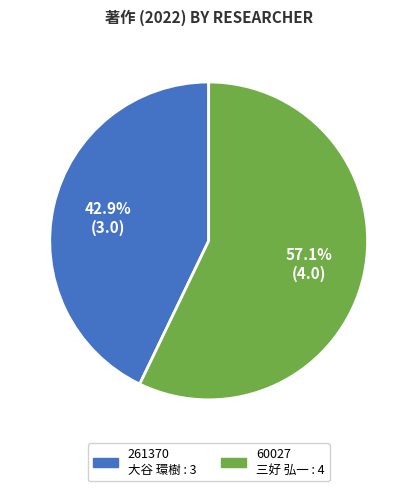

How many segments does this pie chart have?

2